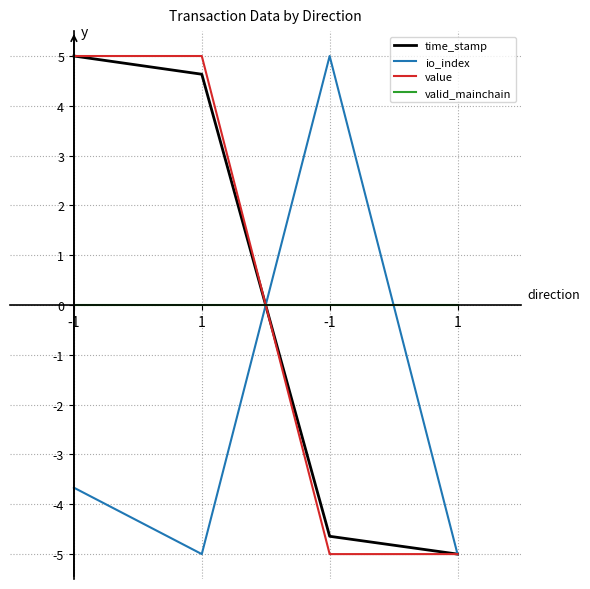

How many interior local valleys does the io_index series have?

1